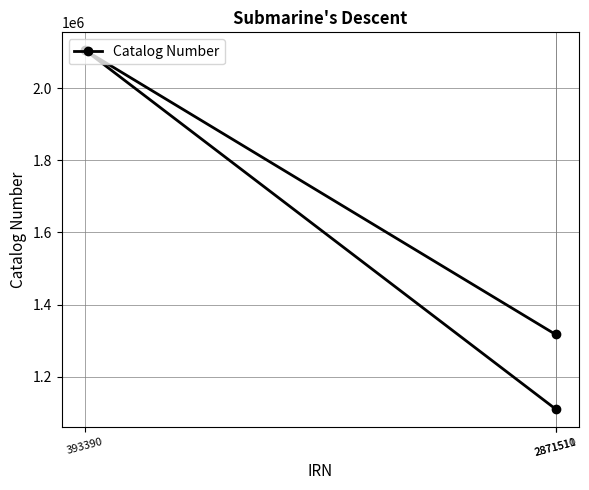

Does the chart have visible grid lines?

Yes